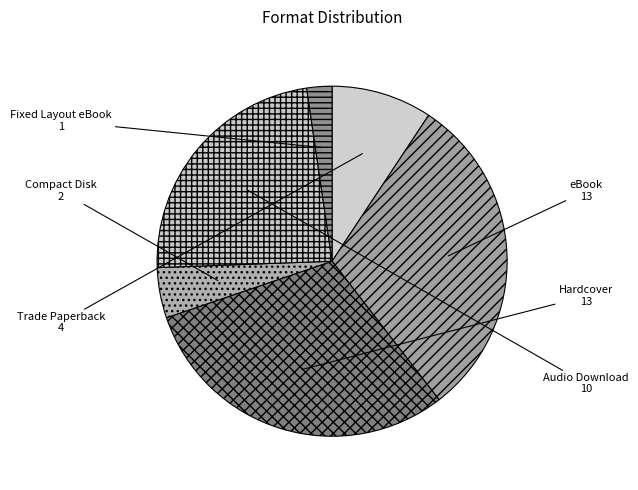

How many slices are in this pie chart?

6